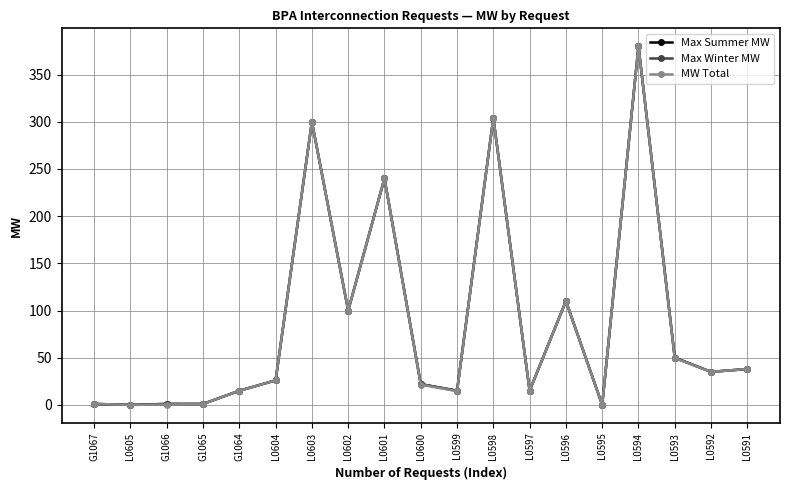

True or false: Max Summer MW and MW Total intersect in this chart.

False